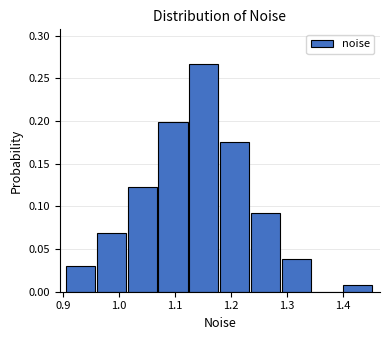

How tall is the bar that spans 1.18 to 1.24 on the x-axis? Neither the bar edges nor the heights are printed on the chart, so give them approximately, as read against the axes.

0.175